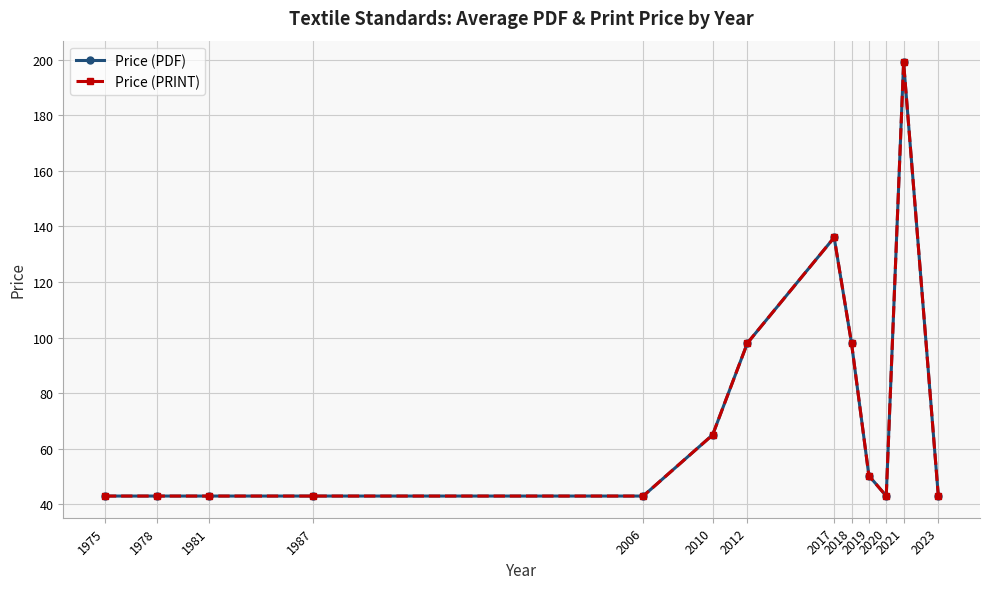

Does the chart have visible grid lines?

Yes